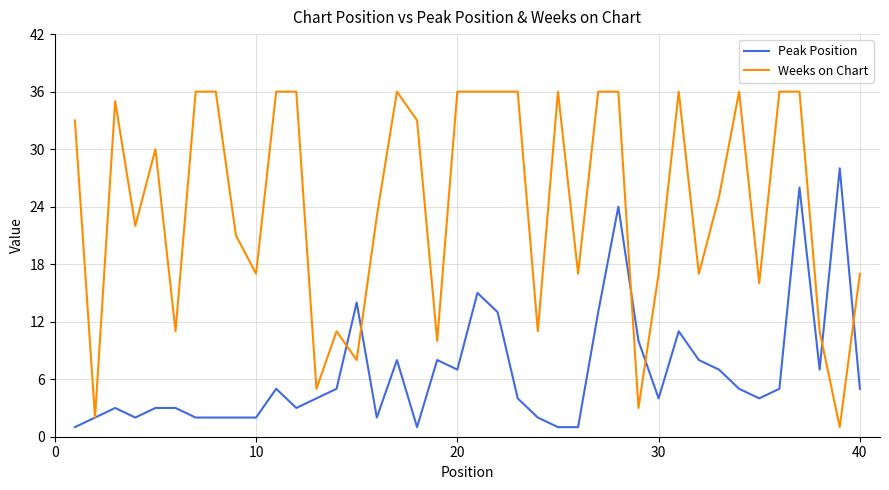

Reading left to right, what are all the values shown in this chart?

Peak Position: 1	2	3	2	3	3	2	2	2	2	5	3	4	5	14	2	8	1	8	7	15	13	4	2	1	1	13	24	10	4	11	8	7	5	4	5	26	7	28	5
Weeks on Chart: 33	2	35	22	30	11	36	36	21	17	36	36	5	11	8	23	36	33	10	36	36	36	36	11	36	17	36	36	3	17	36	17	25	36	16	36	36	11	1	17